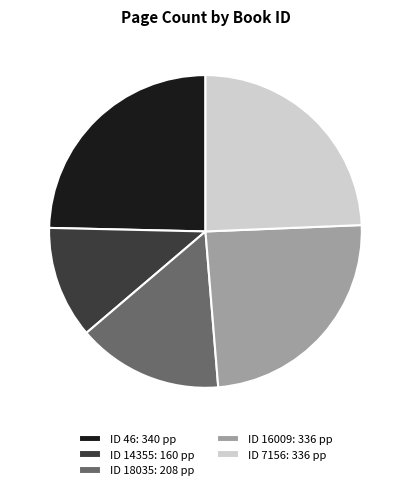

Between ID 18035: 208 pp and ID 14355: 160 pp, which is larger?

ID 18035: 208 pp